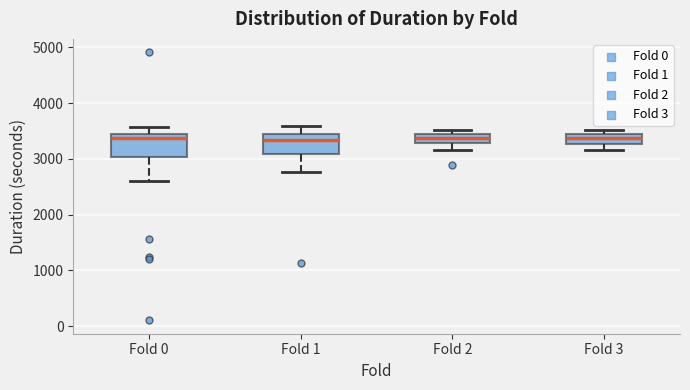

Reading left to right, transcribe this box plot: for each box, give where its median line is, the range the box spans, and where its two whiskers end, as read against the y-axis. The values are not printed on the chart, so give them approximately, as read against the axis.

Fold 0: median 3400 (just below the box's upper edge), box 3000 to 3400, whiskers 2600 to 3600
Fold 1: median 3300, box 3100 to 3500, whiskers 2800 to 3600
Fold 2: median 3400, box 3300 to 3500, whiskers 3200 to 3500 (just above the box's upper edge)
Fold 3: median 3400, box 3300 to 3500, whiskers 3200 to 3500 (just above the box's upper edge)